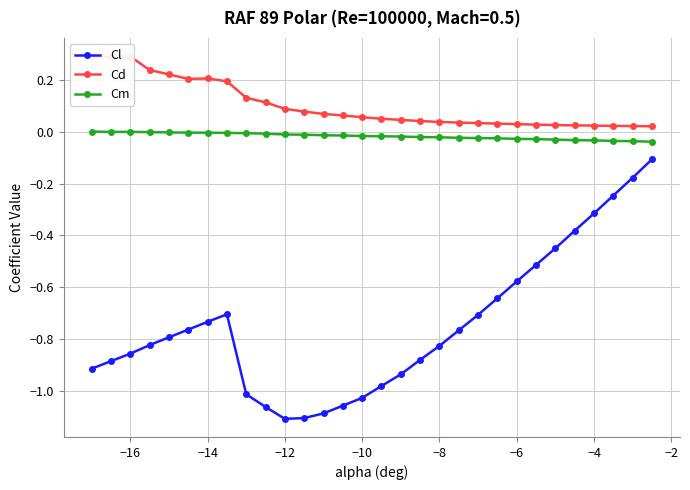

How many lines are shown in the chart?

3